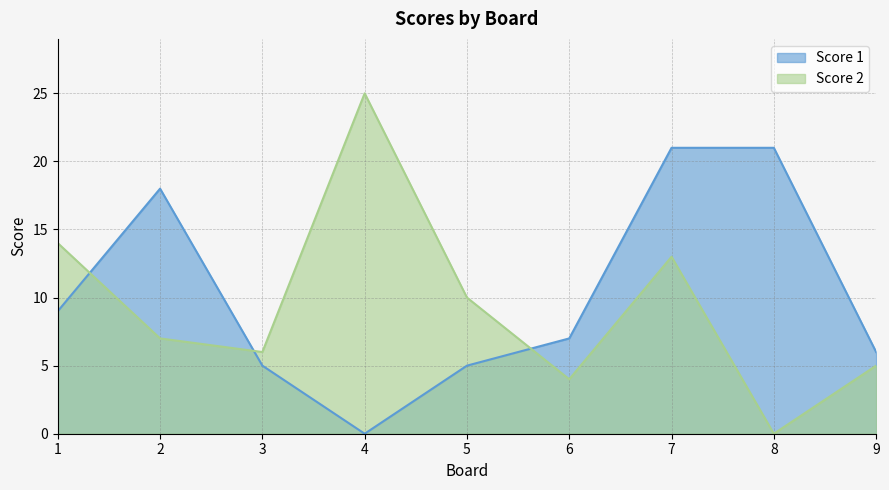

How many categories are shown in the chart?

9